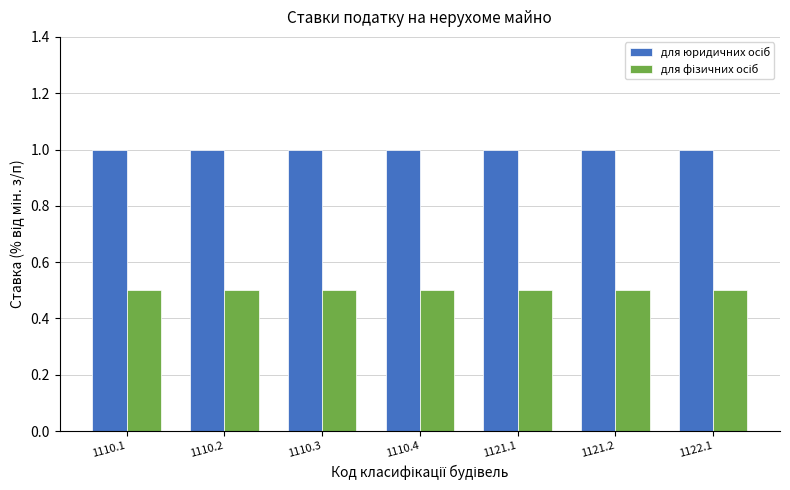

What is the difference between the highest and lowest values at 1122.1?

0.5